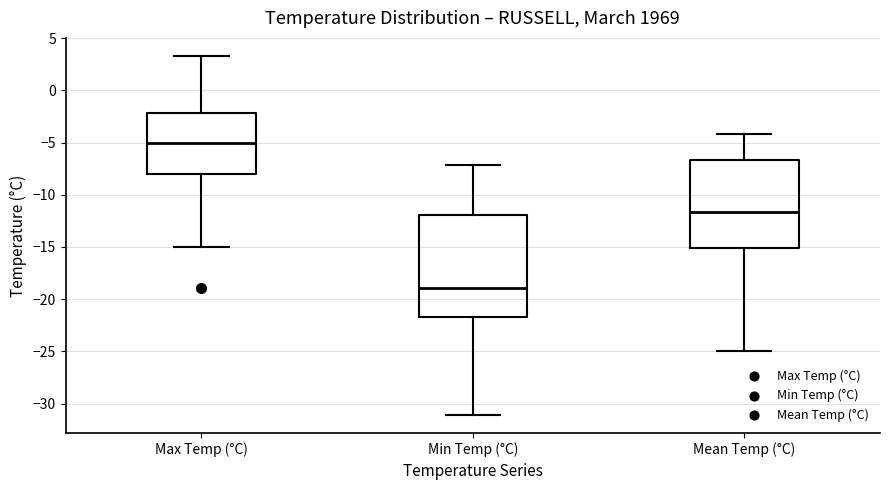

Where does the median line of the box for Min Temp (°C) sit on the y-axis? The values are not printed on the chart, so give them approximately, as read against the axis.

-19.0